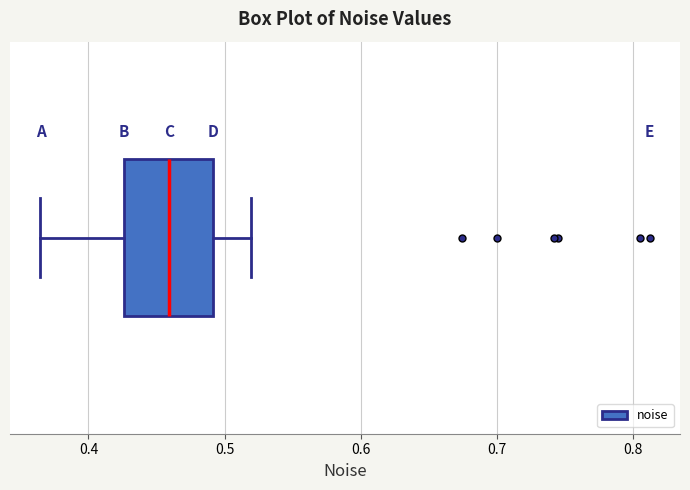

Where does the median line of the box sit on the x-axis? The values are not printed on the chart, so give them approximately, as read against the axis.

0.46